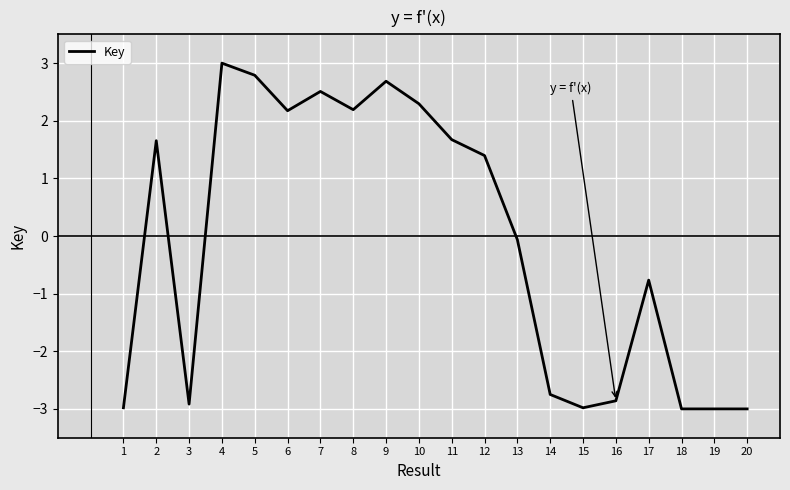

What is the average value?

-0.1